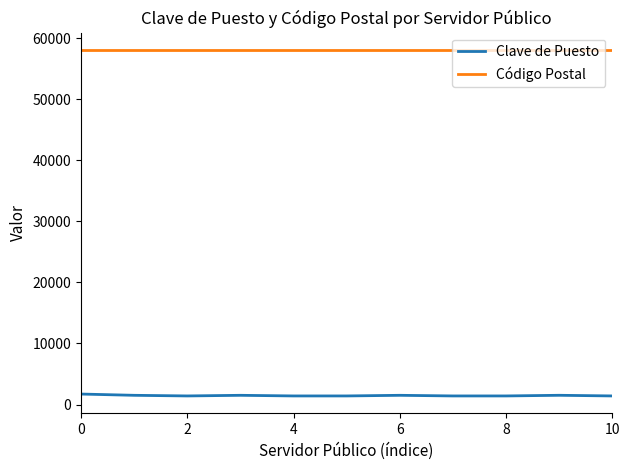

Count the number of categories in the chart.

11